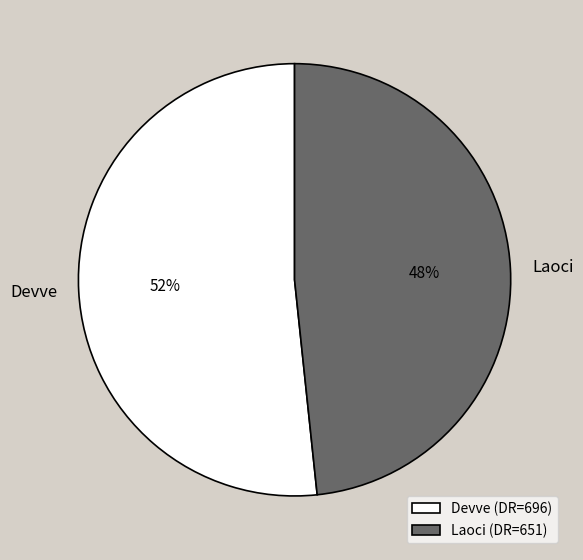

How many segments does this pie chart have?

2